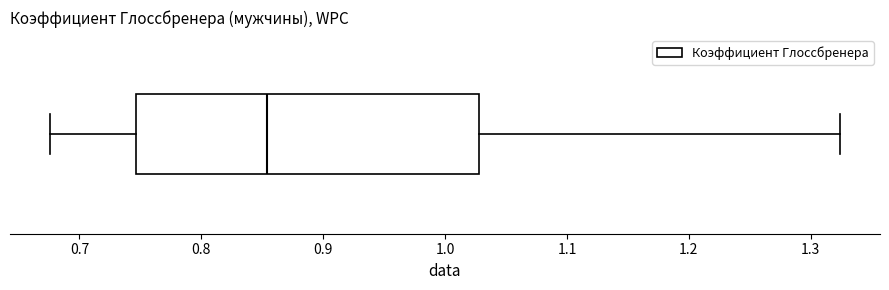

Transcribe this box plot: give where the median line is, the range the box spans, and where the two whiskers end, as read against the x-axis. The values are not printed on the chart, so give them approximately, as read against the axis.

median 0.85, box 0.75 to 1.03, whiskers 0.68 to 1.32